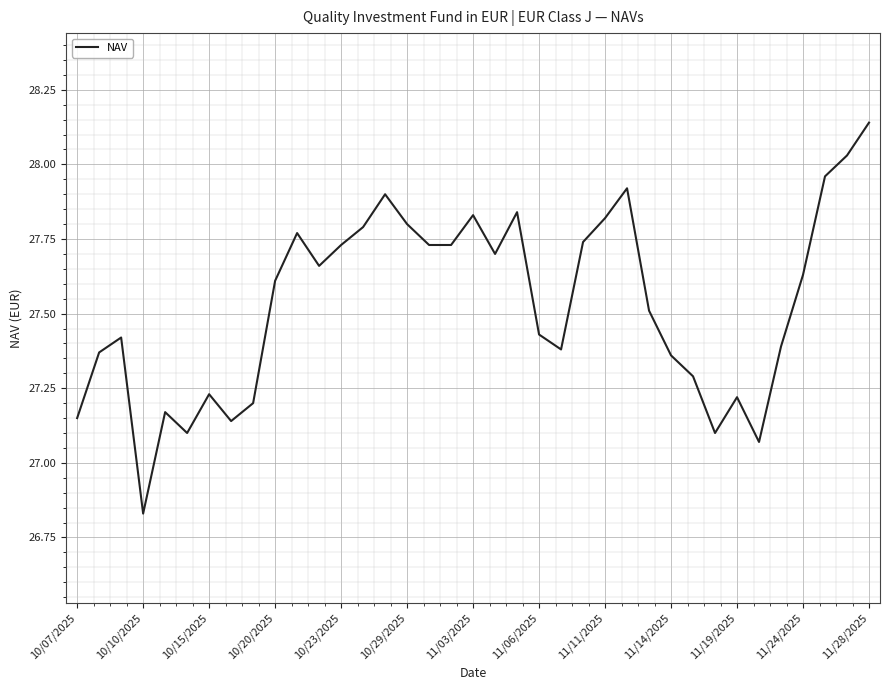

What is the maximum value shown in the chart?

28.1